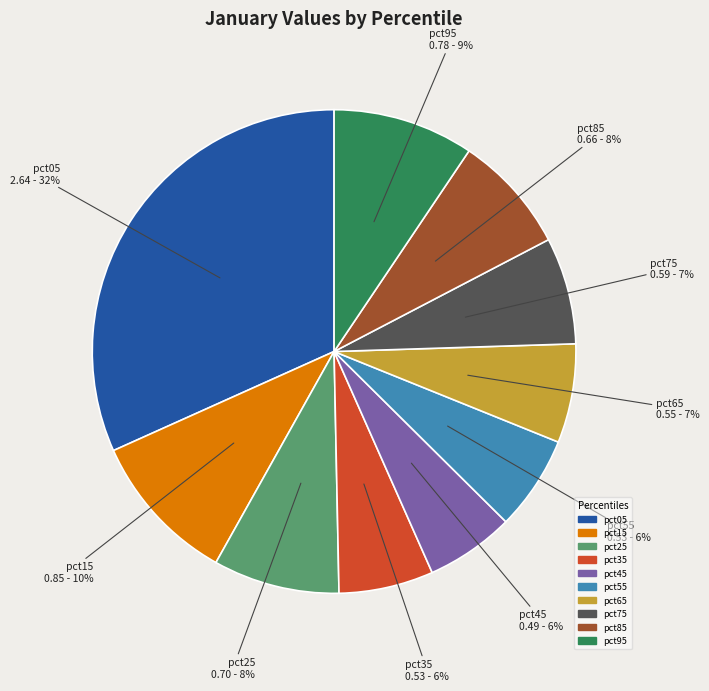

Combined, do pct85 and pct05 account for over 50%?

No